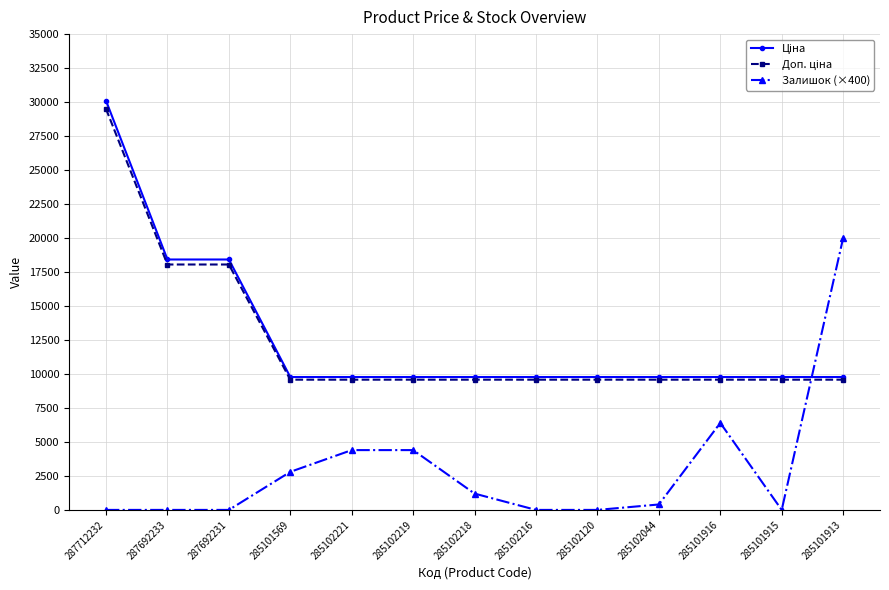

Does the chart have visible grid lines?

Yes